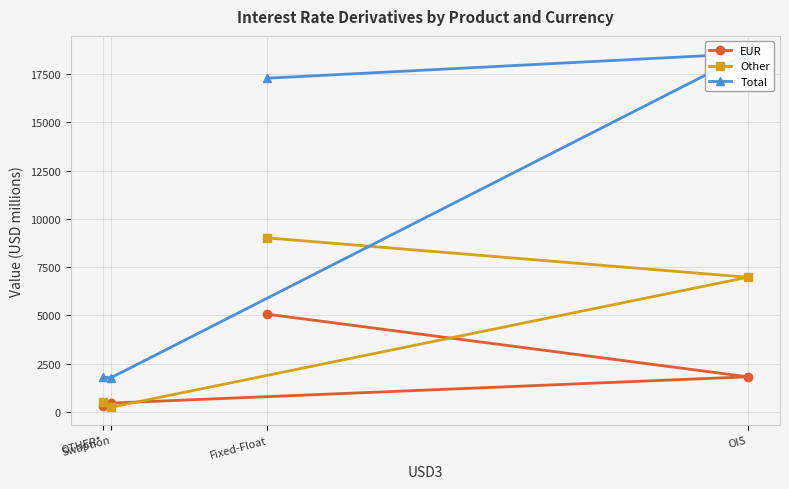

Is the value of EUR at Fixed-Float greater than the value of Other at Swaption?

Yes